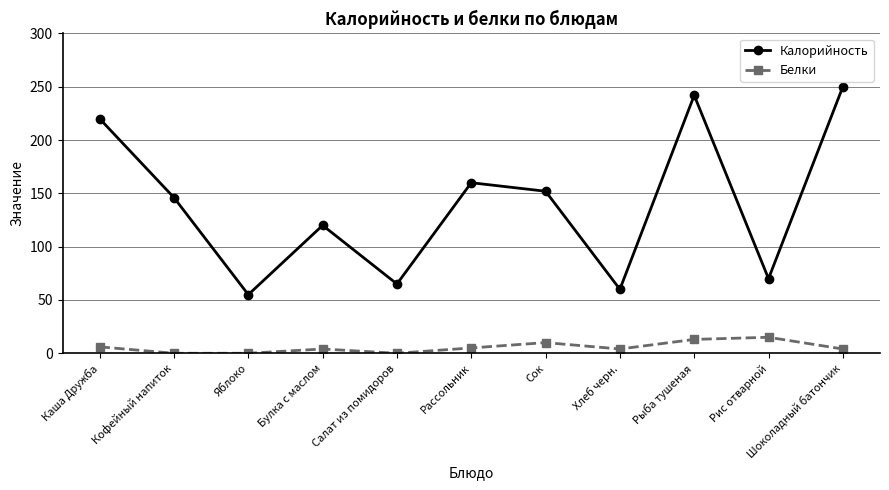

What is the highest value of the Калорийность series?

250